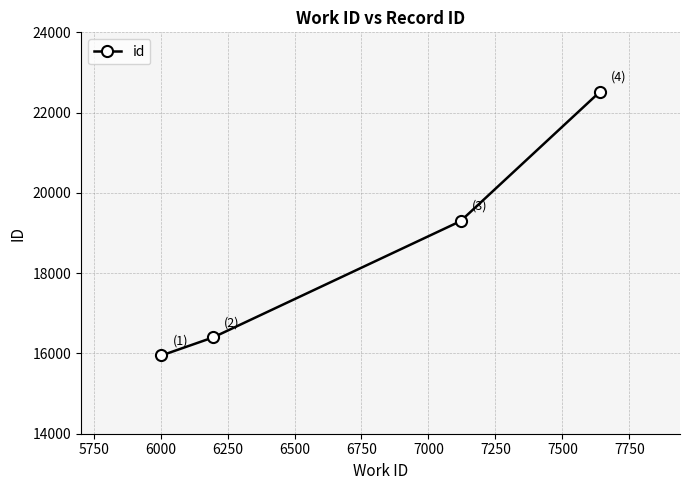

How many data points does each series have?

4